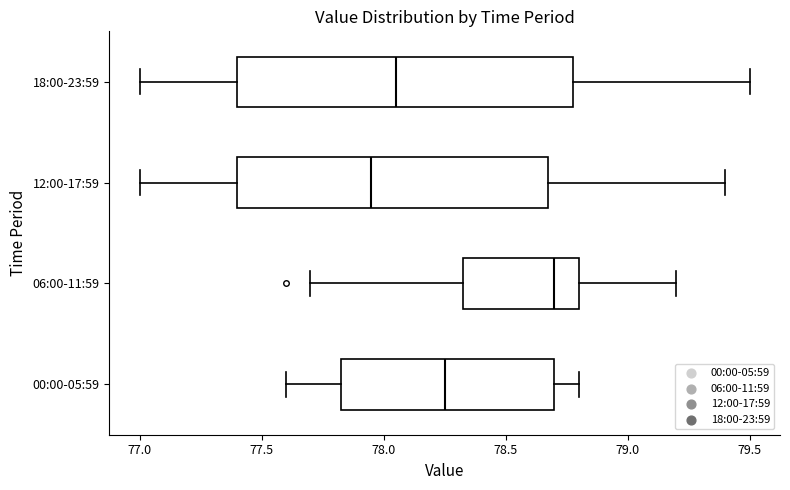

Reading bottom to top, read every box against the x-axis: the position of its median line, the range the box covers, and the ends of its whiskers. The values are not printed on the chart, so give them approximately, as read against the axis.

00:00-05:59: median 78.25, box 77.85 to 78.70, whiskers 77.60 to 78.80
06:00-11:59: median 78.70, box 78.35 to 78.80, whiskers 77.70 to 79.20
12:00-17:59: median 77.95, box 77.40 to 78.70, whiskers 77.00 to 79.40
18:00-23:59: median 78.05, box 77.40 to 78.80, whiskers 77.00 to 79.50